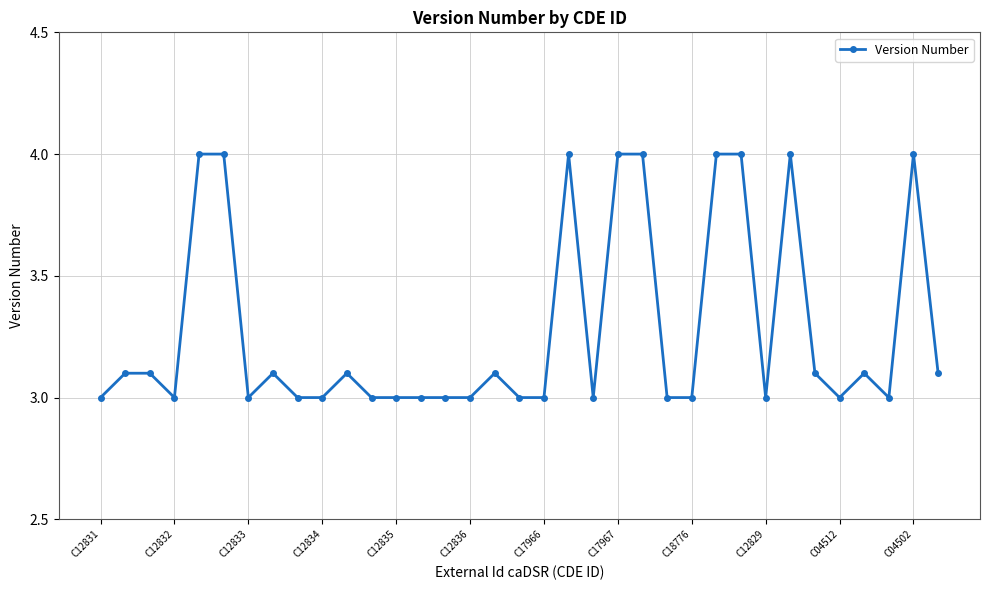

What is the value of the 24th point from the left?

3.0